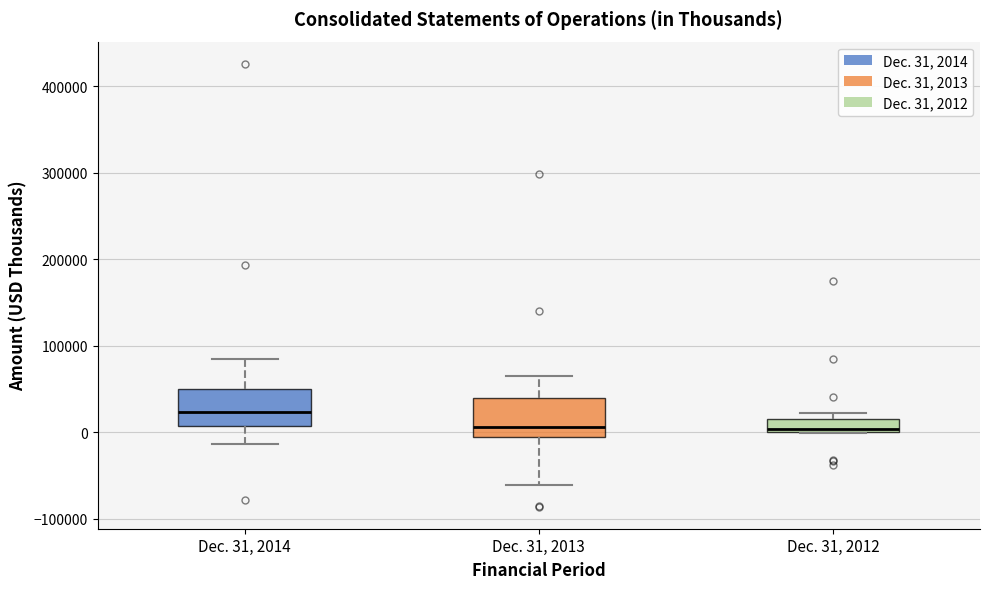

Which box has the highest median line?

Dec. 31, 2014